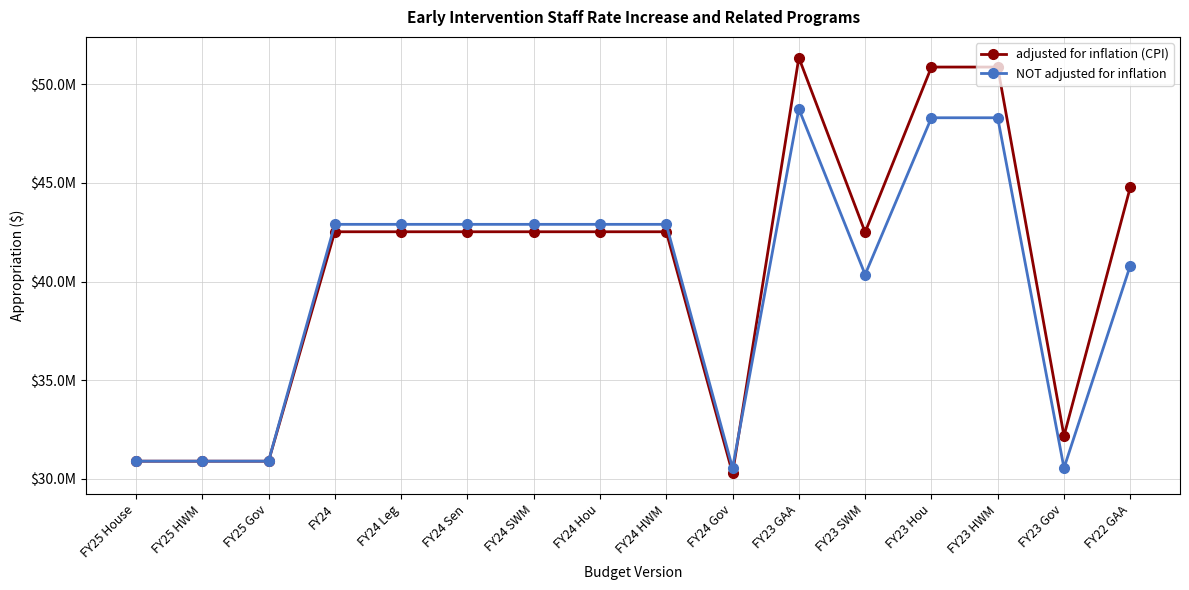

What are all the series names shown in the legend?

adjusted for inflation (CPI), NOT adjusted for inflation